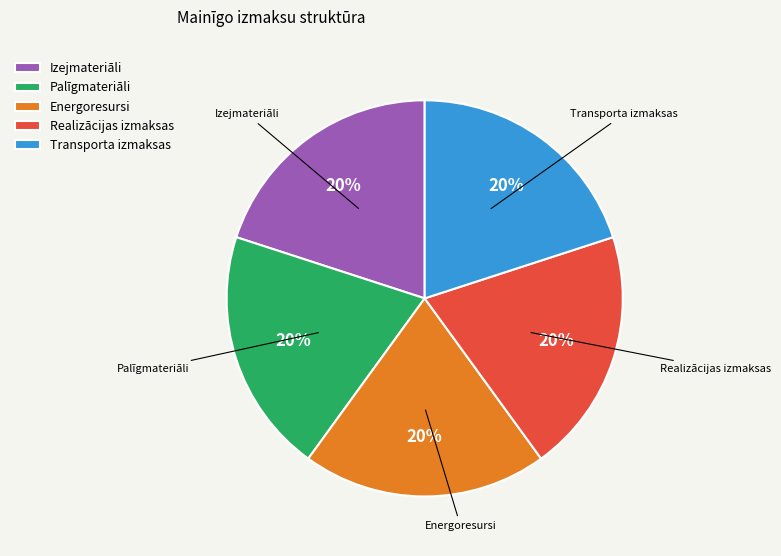

To the nearest percent, what is the average slice percentage?

20%